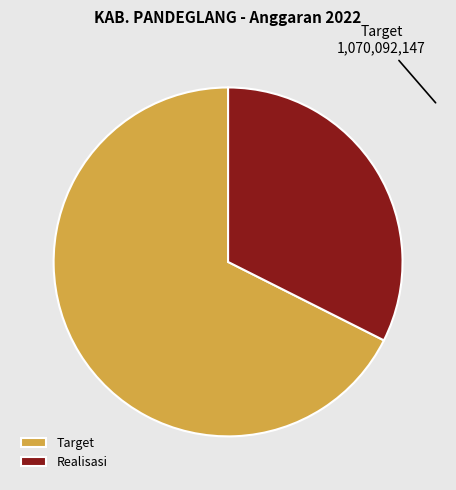

Which has a higher value, Realisasi or Target?

Target